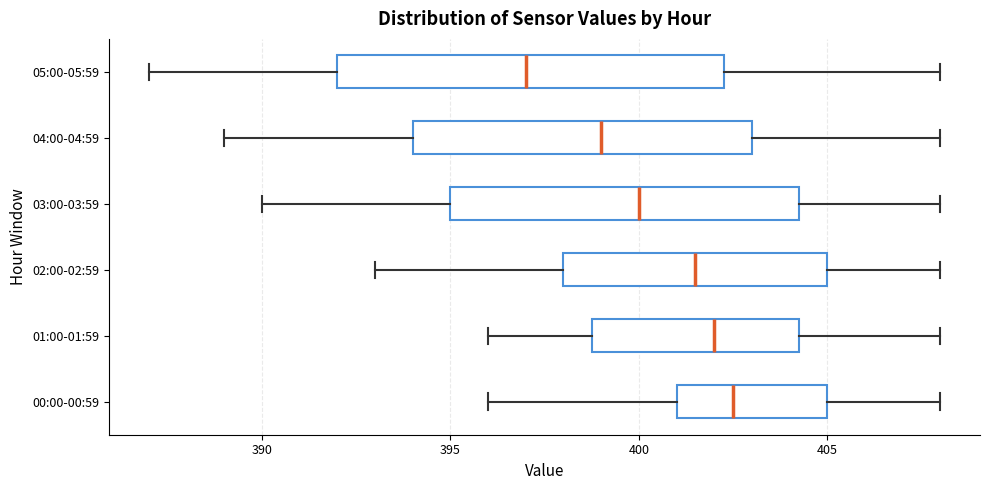

Where is the left edge of the box for 00:00-00:59 on the x-axis? The values are not printed on the chart, so give them approximately, as read against the axis.

401.0